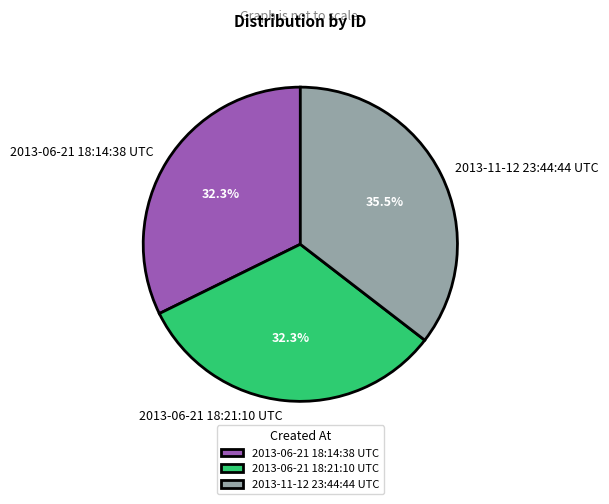

The 2013-06-21 18:21:10 UTC slice represents 32% of the pie. True or false?

True